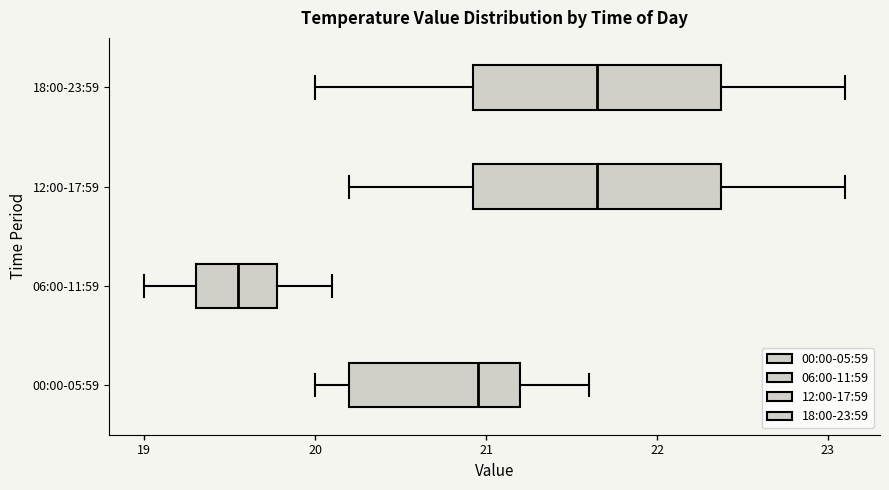

Where does the right whisker of the box for 00:00-05:59 end on the x-axis? The values are not printed on the chart, so give them approximately, as read against the axis.

21.6